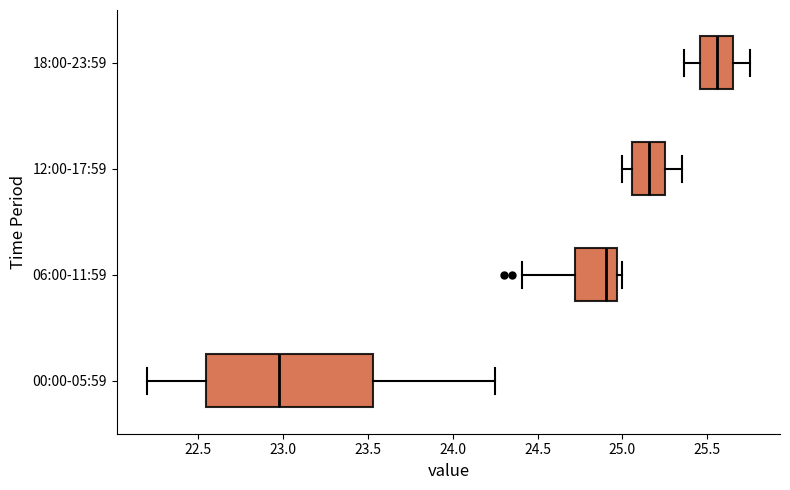

Which box is the widest, from its left edge to its right edge?

00:00-05:59